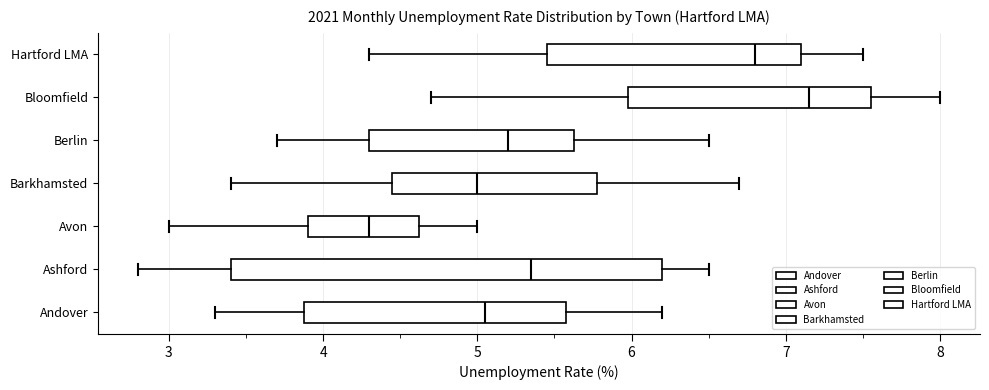

Reading bottom to top, read every box against the x-axis: the position of its median line, the range the box covers, and the ends of its whiskers. The values are not printed on the chart, so give them approximately, as read against the axis.

Andover: median 5.1, box 3.9 to 5.6, whiskers 3.3 to 6.2
Ashford: median 5.4, box 3.4 to 6.2, whiskers 2.8 to 6.5
Avon: median 4.3, box 3.9 to 4.6, whiskers 3.0 to 5.0
Barkhamsted: median 5.0, box 4.5 to 5.8, whiskers 3.4 to 6.7
Berlin: median 5.2, box 4.3 to 5.6, whiskers 3.7 to 6.5
Bloomfield: median 7.2, box 6.0 to 7.6, whiskers 4.7 to 8.0
Hartford LMA: median 6.8, box 5.5 to 7.1, whiskers 4.3 to 7.5